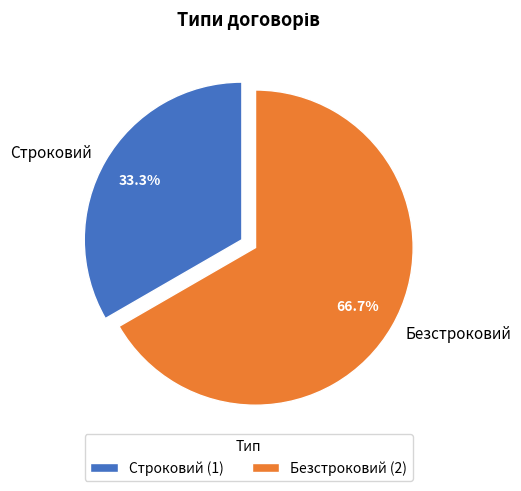

What percentage do Безстроковий and Строковий together represent?

100.0%